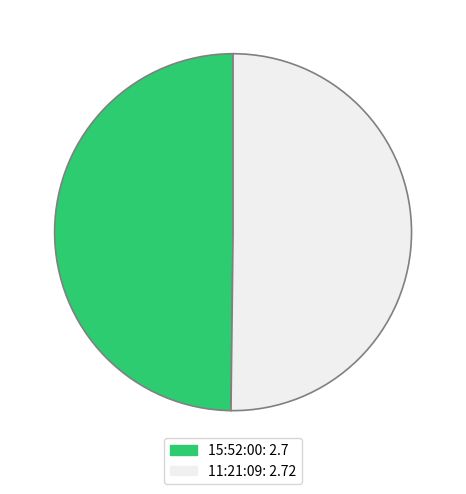

Do 15:52:00 and 11:21:09 together represent more than half of the pie?

Yes